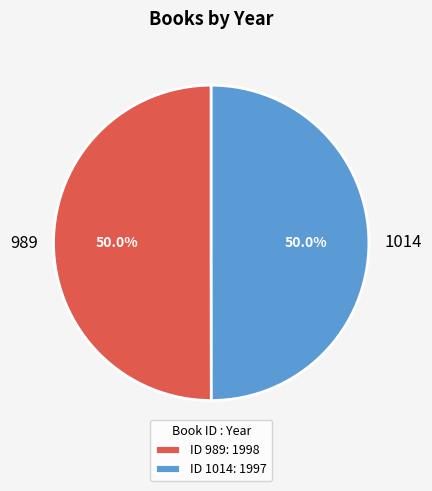

To the nearest percent, what is the average slice percentage?

50%